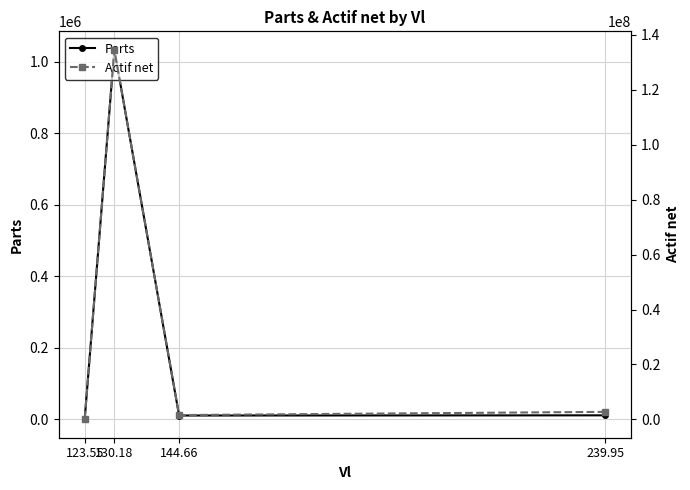

True or false: Parts and Actif net cross at least once.

False